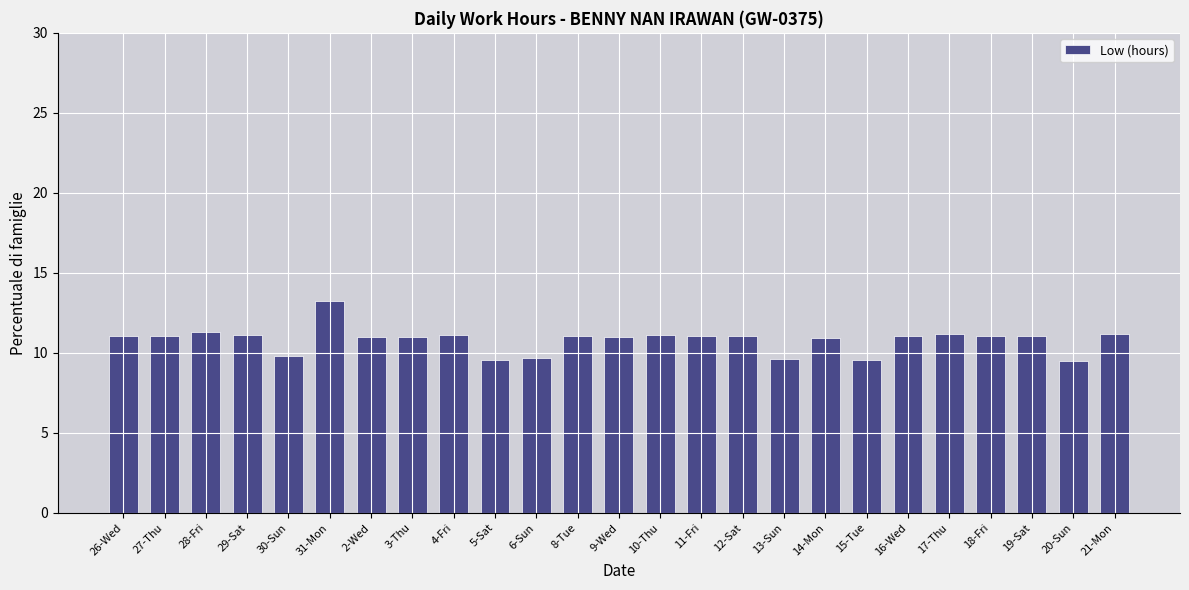

What is the sum of all values?

270.3